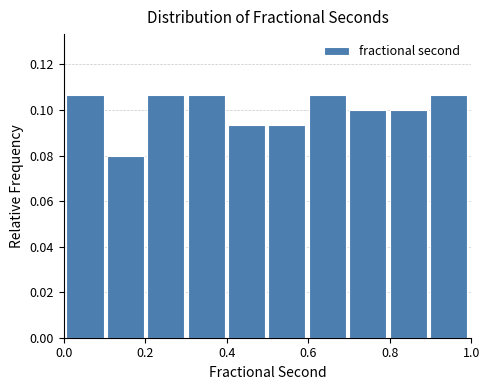

Reading left to right, list every bar in this chart as the range it spans on the x-axis followed by its height. Neither the bar edges nor the heights are printed on the chart, so give them approximately, as read against the axes.

0.0 to 0.1: 0.106
0.1 to 0.2: 0.080
0.2 to 0.3: 0.106
0.3 to 0.4: 0.106
0.4 to 0.5: 0.094
0.5 to 0.6: 0.094
0.6 to 0.7: 0.106
0.7 to 0.8: 0.100
0.8 to 0.9: 0.100
0.9 to 1.0: 0.106